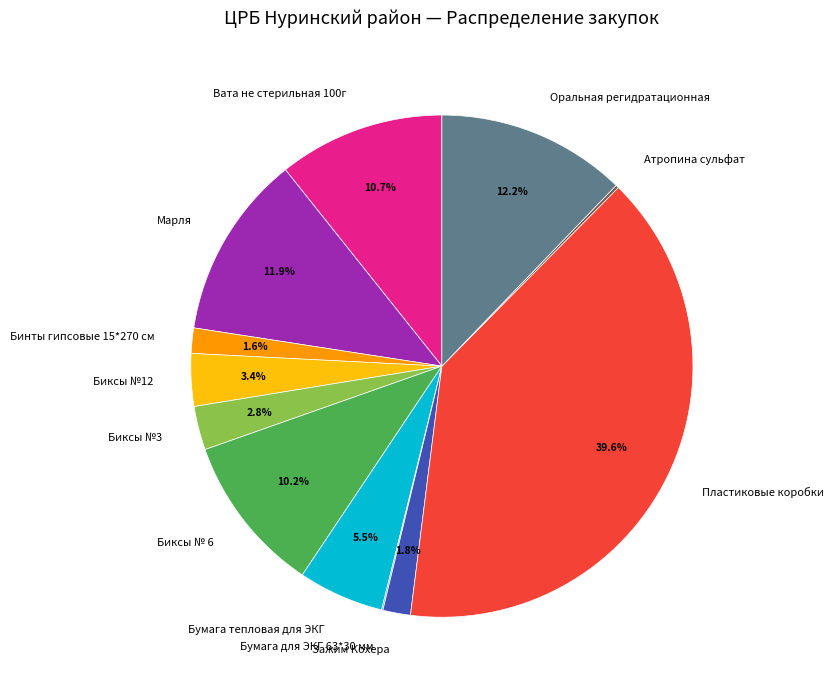

Which category has the biggest portion of the pie?

Пластиковые коробки